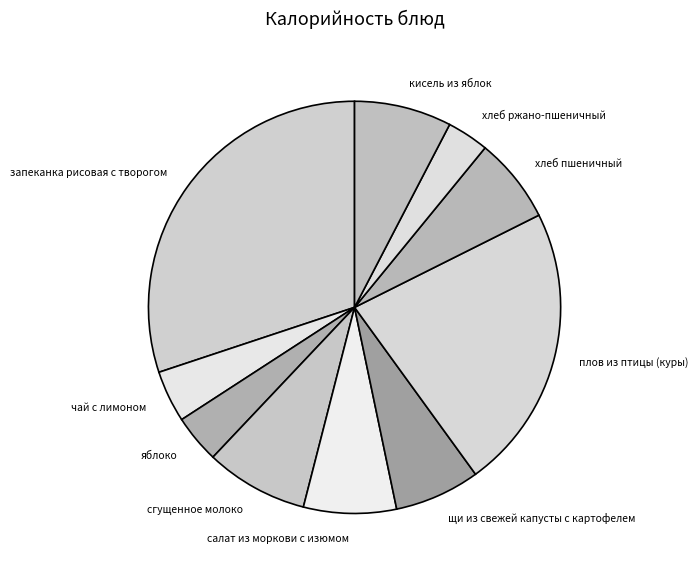

Which has a higher value, яблоко or плов из птицы (куры)?

плов из птицы (куры)